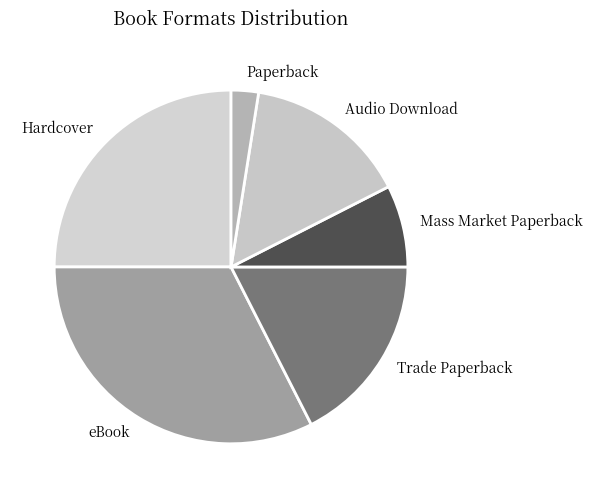

Do Hardcover and Trade Paperback together represent more than half of the pie?

No